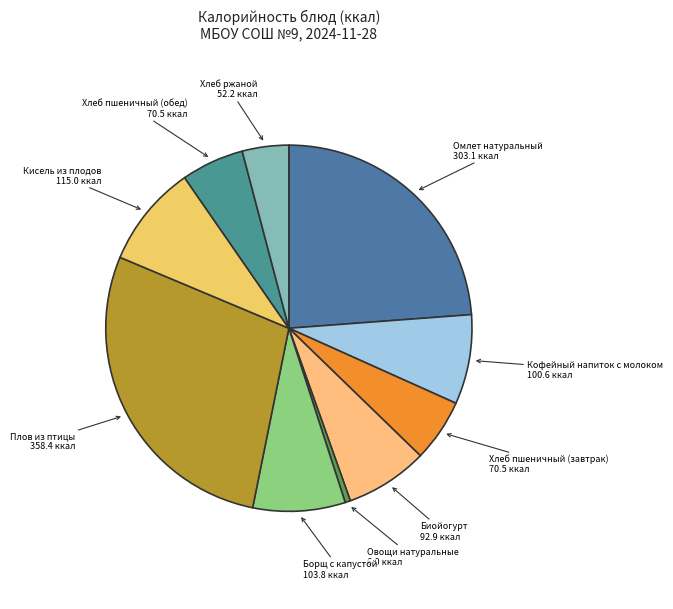

Count the number of slices in the pie.

10